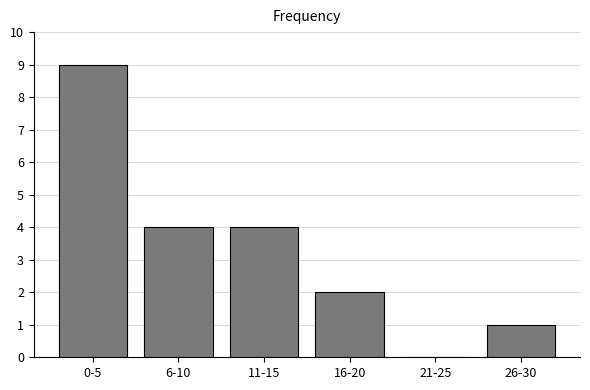

Reading right to left, what are all the values shown in this chart?

26-30=1	21-25=0	16-20=2	11-15=4	6-10=4	0-5=9